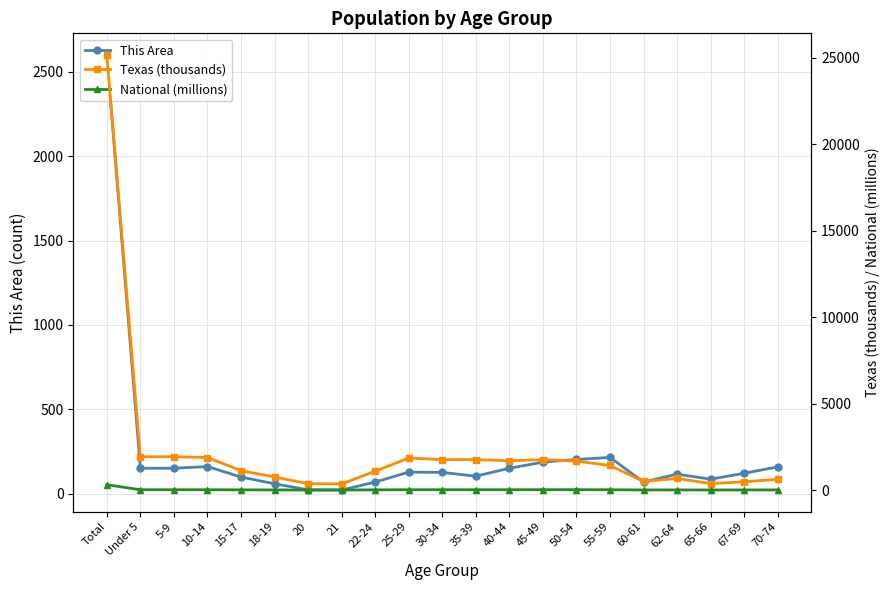

Is it true that National (millions) equals 20.7 at 10-14?

True